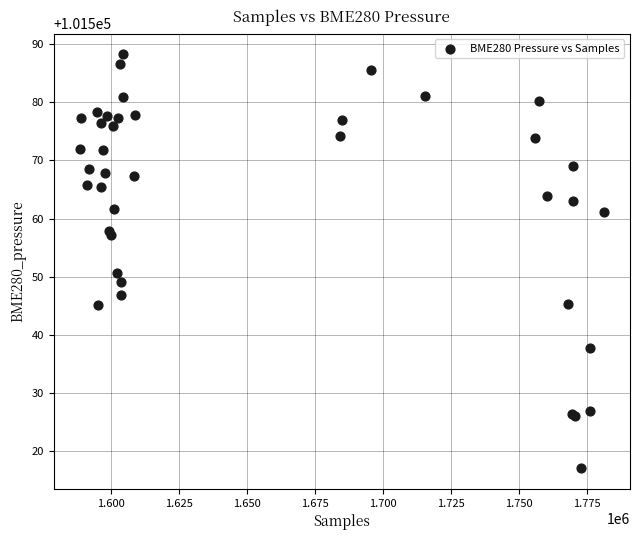

What Y value in the scatter plot is closest to 101552?

101550.7